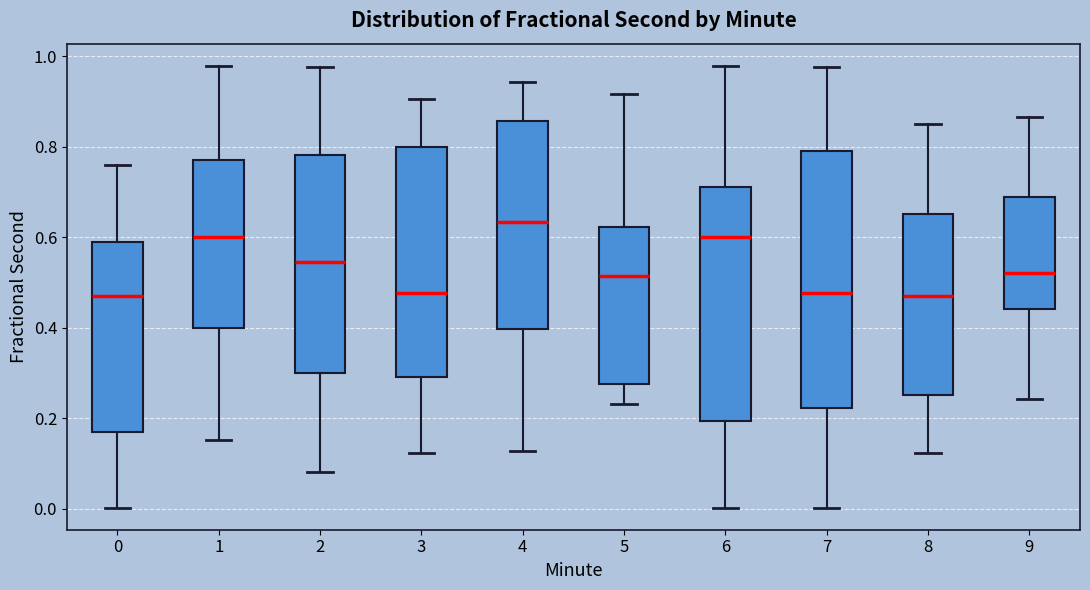

Reading left to right, transcribe this box plot: for each box, give where its median line is, the range the box spans, and where its two whiskers end, as read against the y-axis. The values are not printed on the chart, so give them approximately, as read against the axis.

0: median 0.48, box 0.16 to 0.58, whiskers 0.00 to 0.76
1: median 0.60, box 0.40 to 0.78, whiskers 0.16 to 0.98
2: median 0.54, box 0.30 to 0.78, whiskers 0.08 to 0.98
3: median 0.48, box 0.30 to 0.80, whiskers 0.12 to 0.90
4: median 0.64, box 0.40 to 0.86, whiskers 0.12 to 0.94
5: median 0.52, box 0.28 to 0.62, whiskers 0.24 to 0.92
6: median 0.60, box 0.20 to 0.72, whiskers 0.00 to 0.98
7: median 0.48, box 0.22 to 0.80, whiskers 0.00 to 0.98
8: median 0.48, box 0.26 to 0.66, whiskers 0.12 to 0.86
9: median 0.52, box 0.44 to 0.68, whiskers 0.24 to 0.86